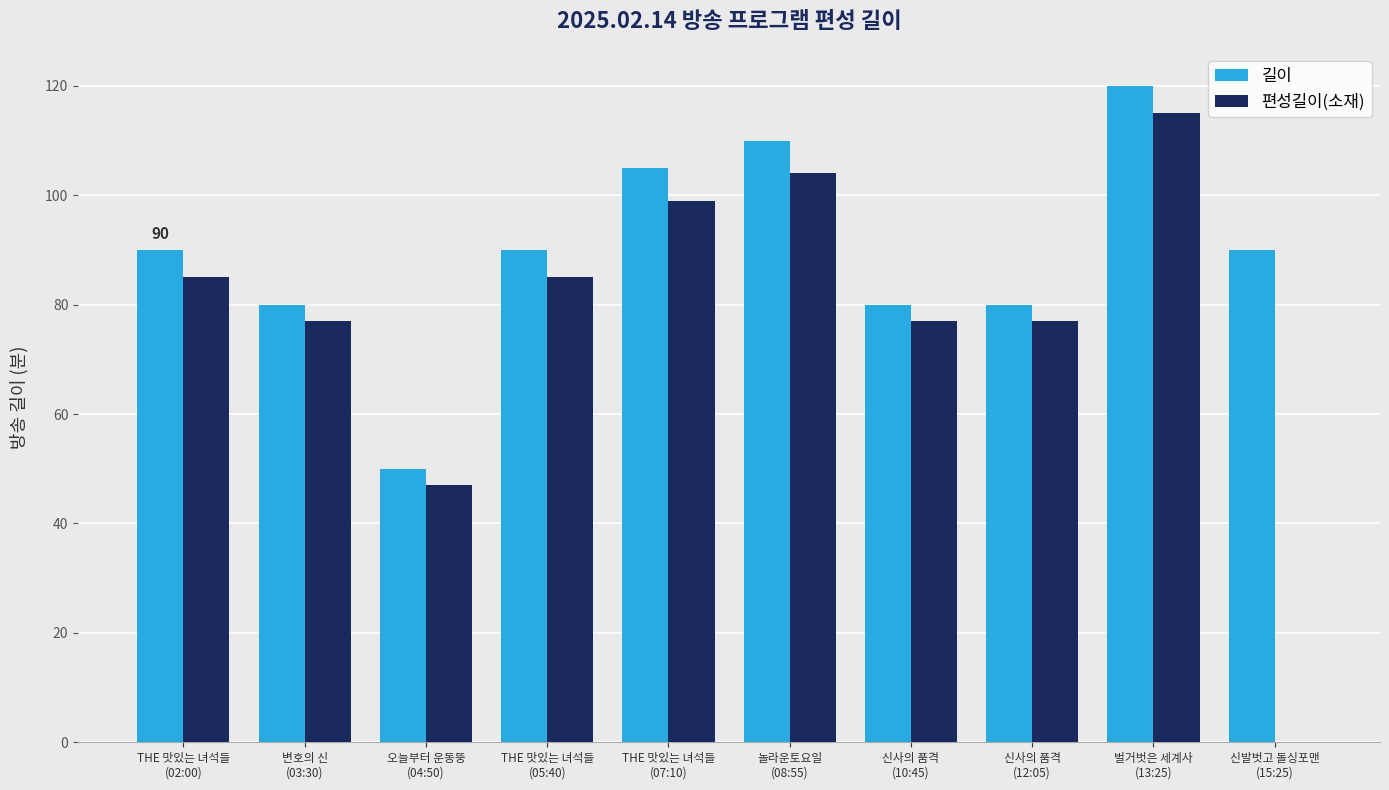

Count the number of data series in this chart.

2